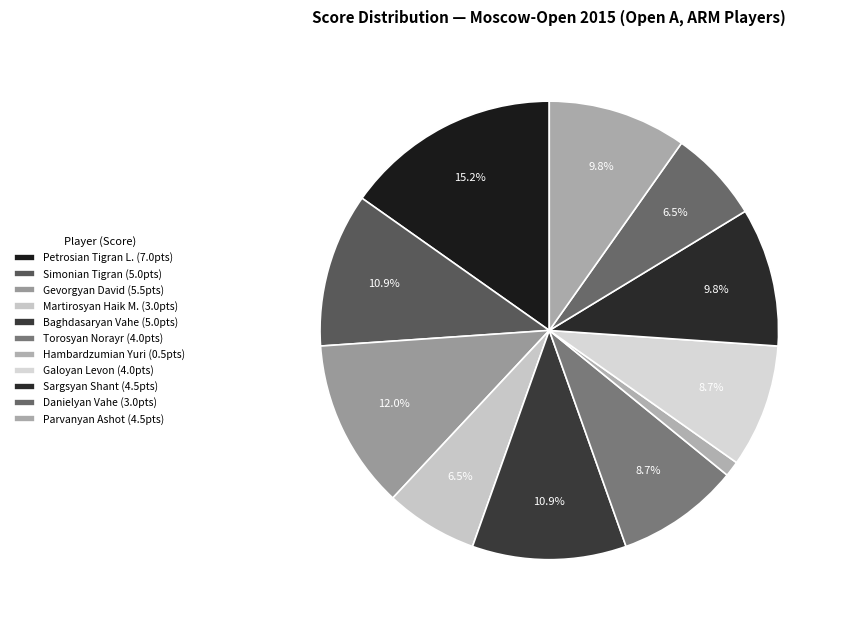

To the nearest percent, what is the difference between the largest and smallest slice percentages?

14%